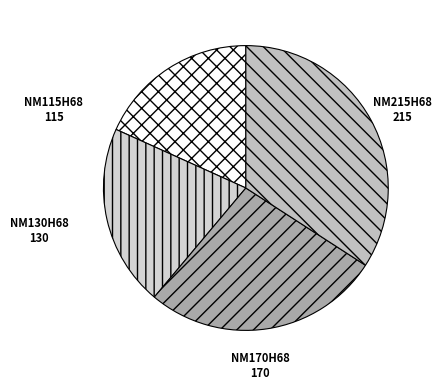

Is it true that NM115H68 is 18% of the pie?

True